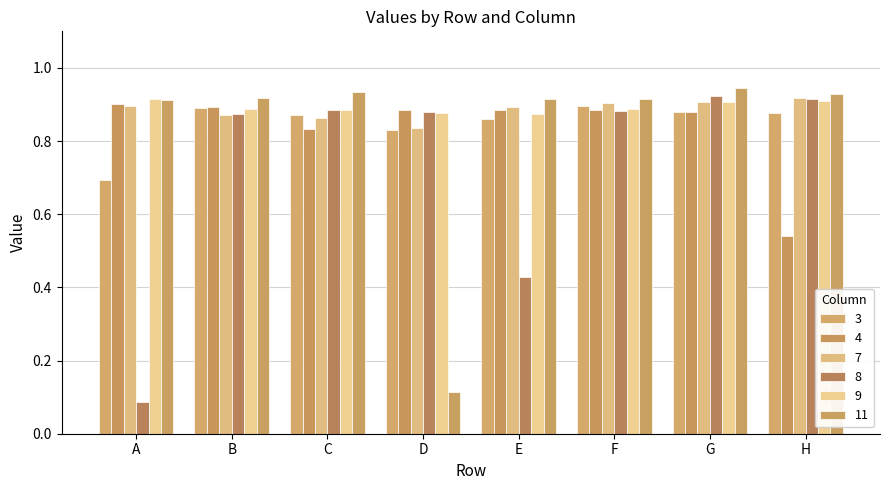

Reading left to right, what are all the values shown in this chart?

3: 0.7	0.9	0.9	0.8	0.9	0.9	0.9	0.9
4: 0.9	0.9	0.8	0.9	0.9	0.9	0.9	0.5
7: 0.9	0.9	0.9	0.8	0.9	0.9	0.9	0.9
8: 0.1	0.9	0.9	0.9	0.4	0.9	0.9	0.9
9: 0.9	0.9	0.9	0.9	0.9	0.9	0.9	0.9
11: 0.9	0.9	0.9	0.1	0.9	0.9	0.9	0.9